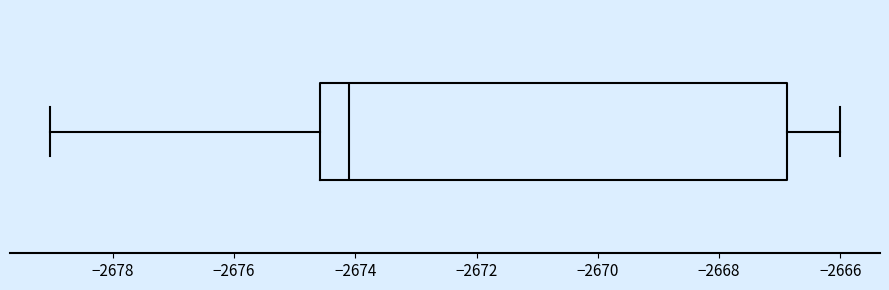

Read this box plot against the x-axis: the position of the median line, the range covered by the box, and the ends of both whiskers. The values are not printed on the chart, so give them approximately, as read against the axis.

median -2674.0, box -2674.6 to -2666.8, whiskers -2679.0 to -2666.0